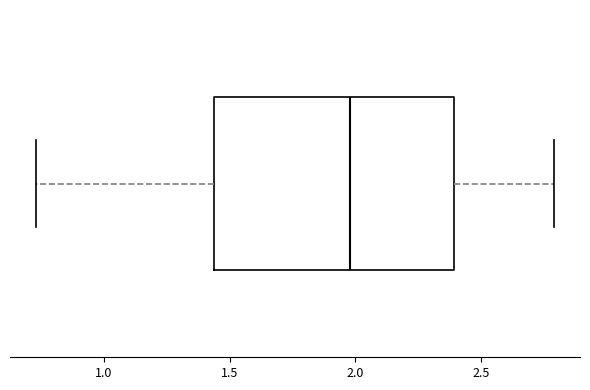

Read this box plot against the x-axis: the position of the median line, the range covered by the box, and the ends of both whiskers. The values are not printed on the chart, so give them approximately, as read against the axis.

median 2.00, box 1.45 to 2.40, whiskers 0.75 to 2.80